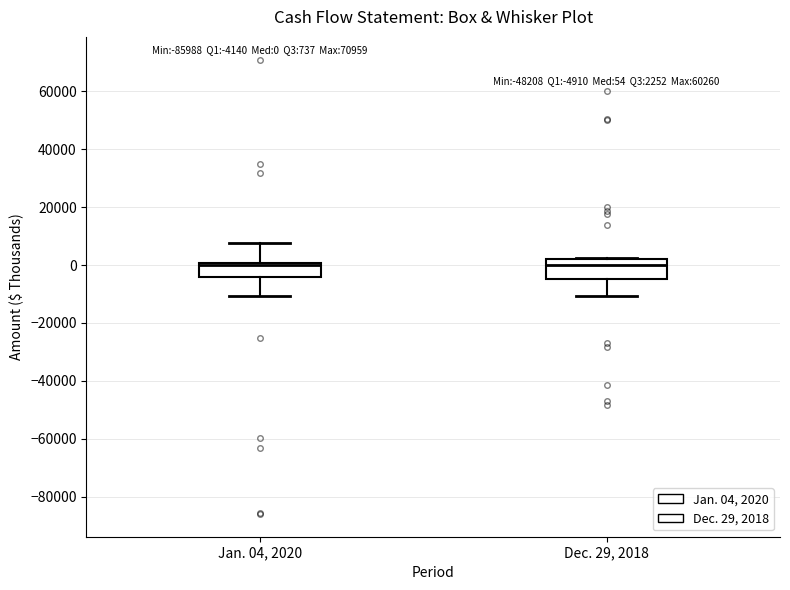

Comparing the boxes themselves (not the whiskers), which one is the tallest?

Dec. 29, 2018